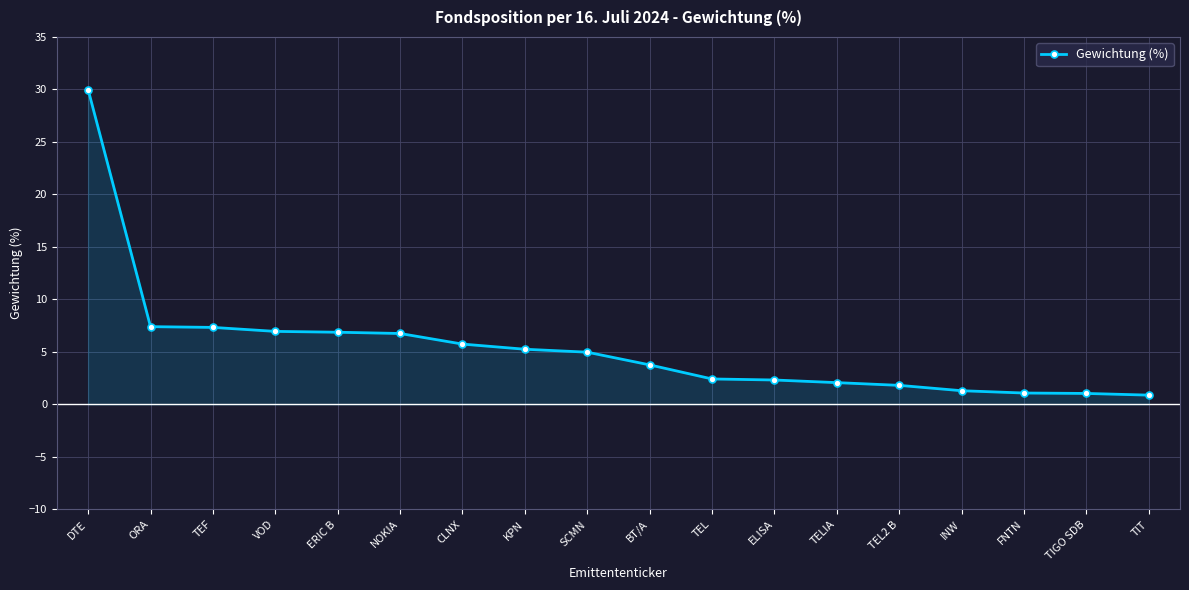

What is the greatest value displayed?

30.0